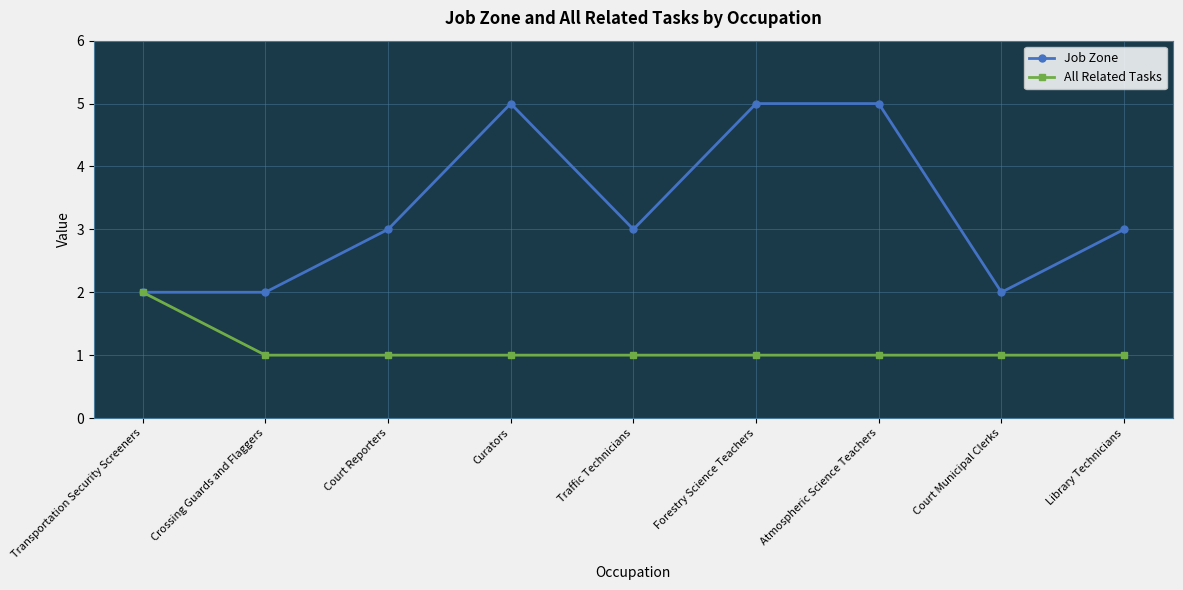

Reading left to right, extract all data points from this chart.

Job Zone: 2	2	3	5	3	5	5	2	3
All Related Tasks: 2	1	1	1	1	1	1	1	1